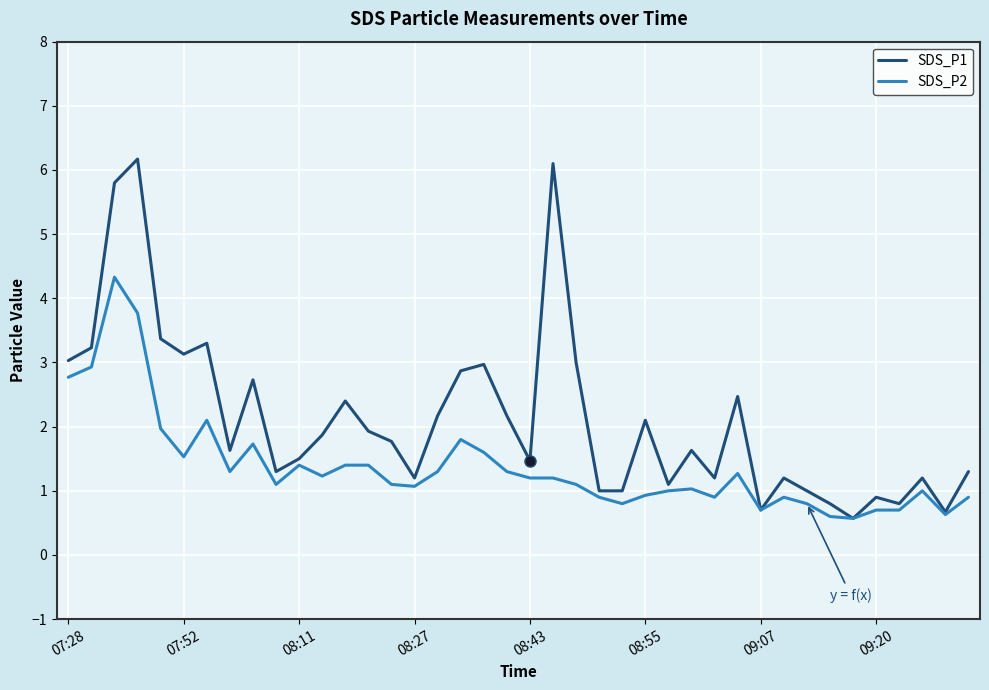

List the series in order of their overall mean, highest first.

SDS_P1, SDS_P2